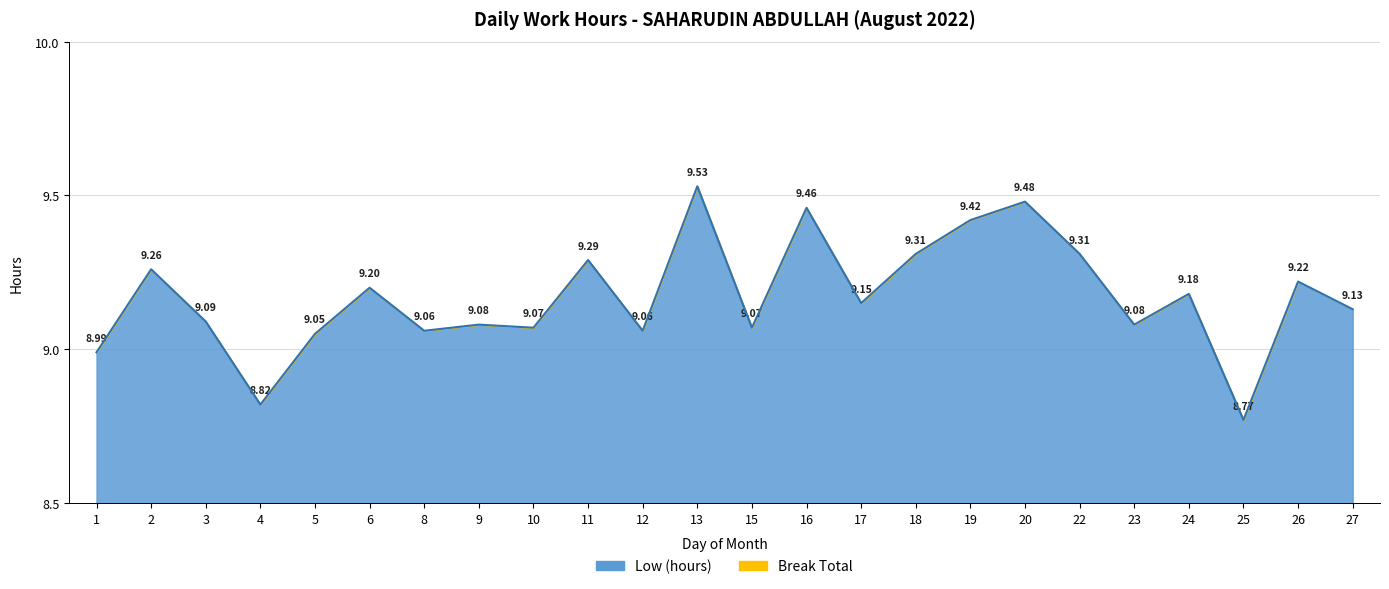

At which label is the value closest to 9?

1